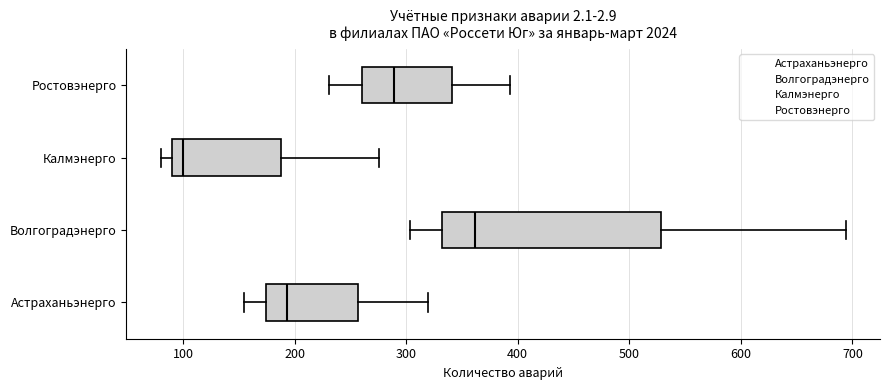

Reading bottom to top, transcribe this box plot: for each box, give where its median line is, the range the box spans, and where its two whiskers end, as read against the x-axis. The values are not printed on the chart, so give them approximately, as read against the axis.

Астраханьэнерго: median 190, box 170 to 260, whiskers 160 to 320
Волгоградэнерго: median 360, box 330 to 530, whiskers 300 to 690
Калмэнерго: median 100, box 90 to 190, whiskers 80 to 280
Ростовэнерго: median 290, box 260 to 340, whiskers 230 to 390